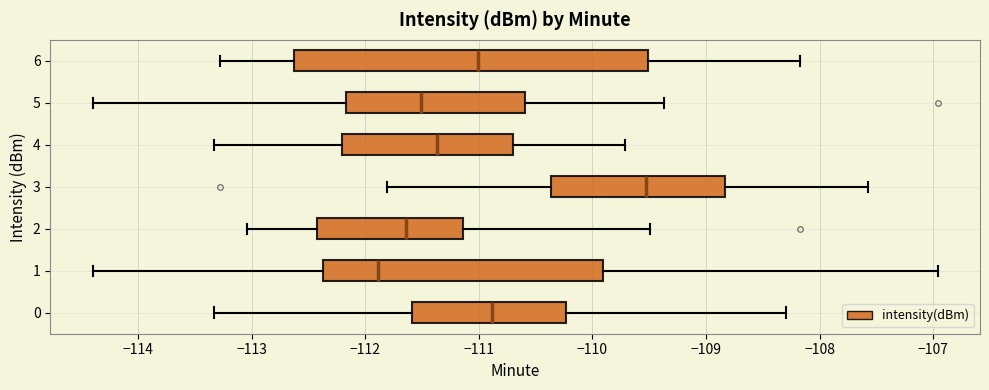

Which box's median line is the furthest to the left?

1